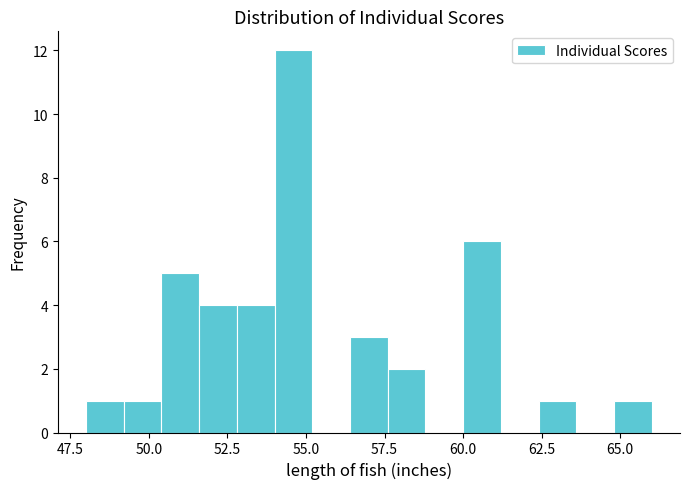

Around what value on the x-axis is the tallest bar? Give the approximate position of its centre, as read against the axis.

54.5